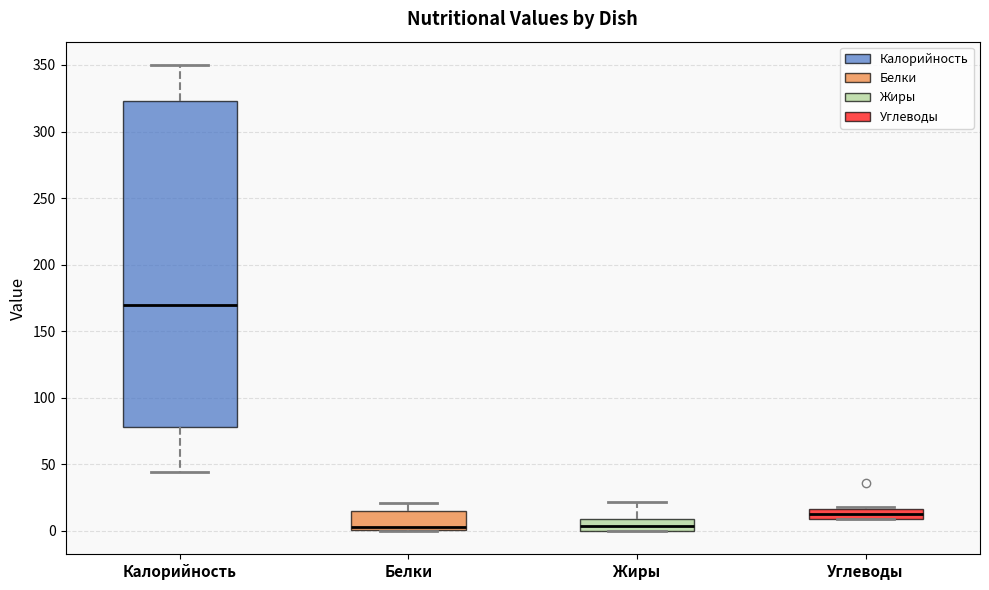

Where is the lower edge of the box for Жиры on the y-axis? The values are not printed on the chart, so give them approximately, as read against the axis.

0